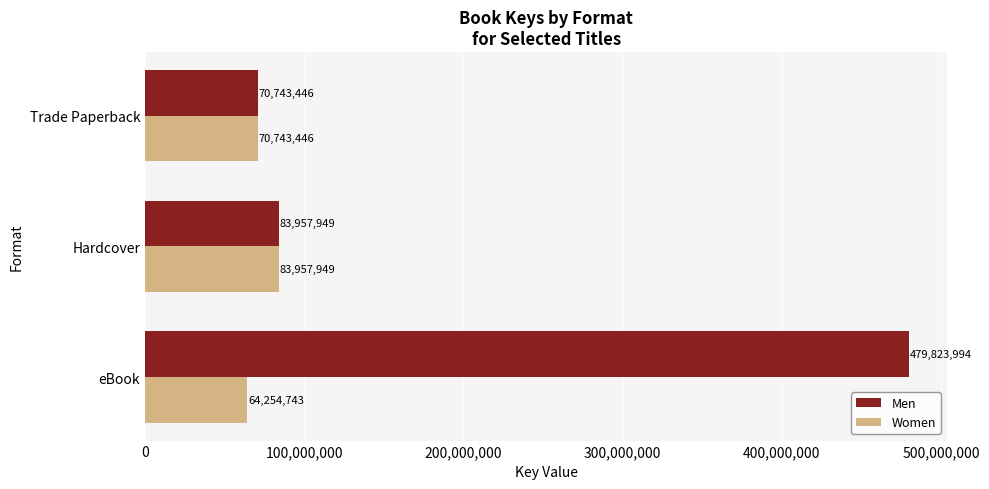

Rank the series by their maximum value, from lowest to highest.

Women, Men